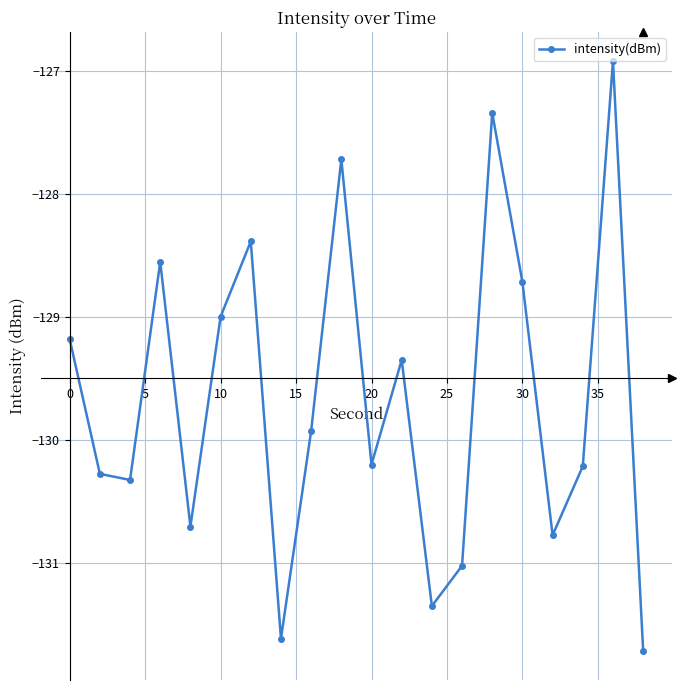

What is the maximum value shown in the chart?

-126.9